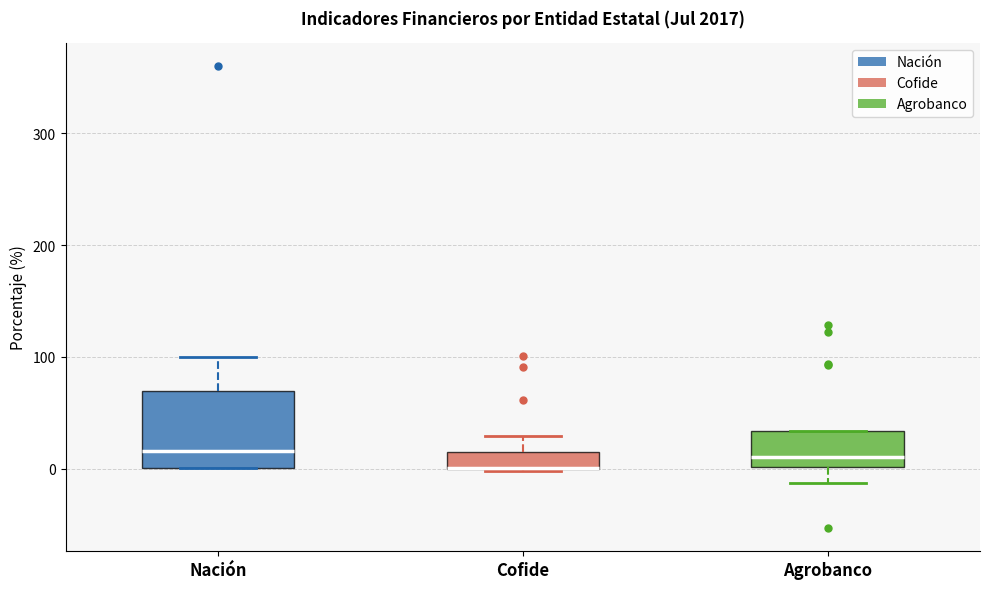

Reading left to right, transcribe this box plot: for each box, give where its median line is, the range the box spans, and where its two whiskers end, as read against the y-axis. The values are not printed on the chart, so give them approximately, as read against the axis.

Nación: median 20, box 0 to 70, whiskers 0 to 100
Cofide: median 0 (drawn on the box's lower edge), box 0 to 20, whiskers 0 to 30
Agrobanco: median 10, box 0 to 30, whiskers -10 to 30